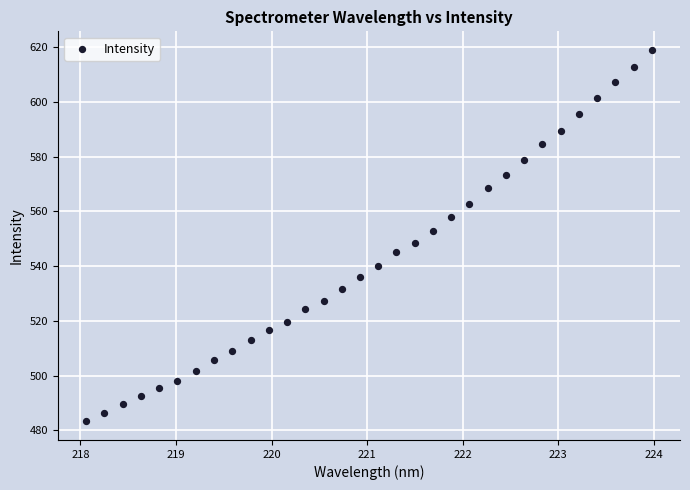

What is the range of Y values (max minus min)?

135.8